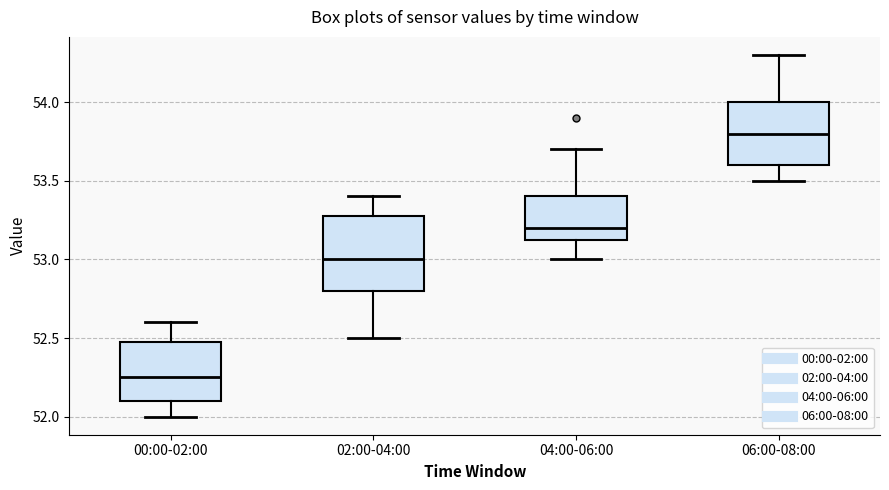

Reading left to right, read every box against the y-axis: the position of its median line, the range the box covers, and the ends of its whiskers. The values are not printed on the chart, so give them approximately, as read against the axis.

00:00-02:00: median 52.25, box 52.10 to 52.50, whiskers 52.00 to 52.60
02:00-04:00: median 53.00, box 52.80 to 53.30, whiskers 52.50 to 53.40
04:00-06:00: median 53.20, box 53.15 to 53.40, whiskers 53.00 to 53.70
06:00-08:00: median 53.80, box 53.60 to 54.00, whiskers 53.50 to 54.30